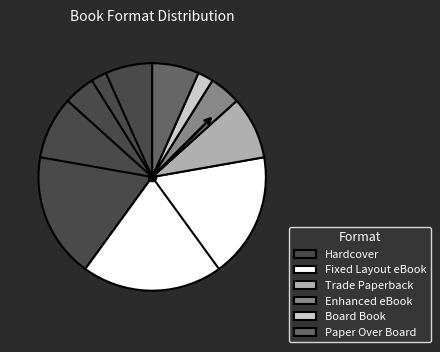

Count the number of slices in the pie.

6